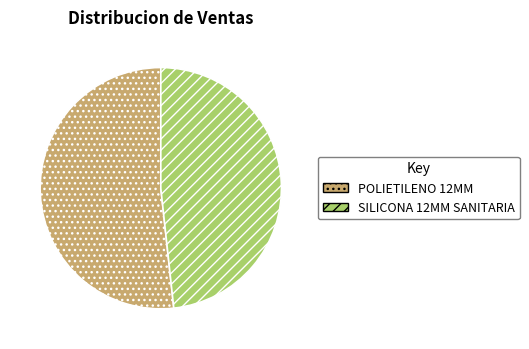

Rank the categories by value from lowest to highest.

SILICONA 12MM SANITARIA, POLIETILENO 12MM